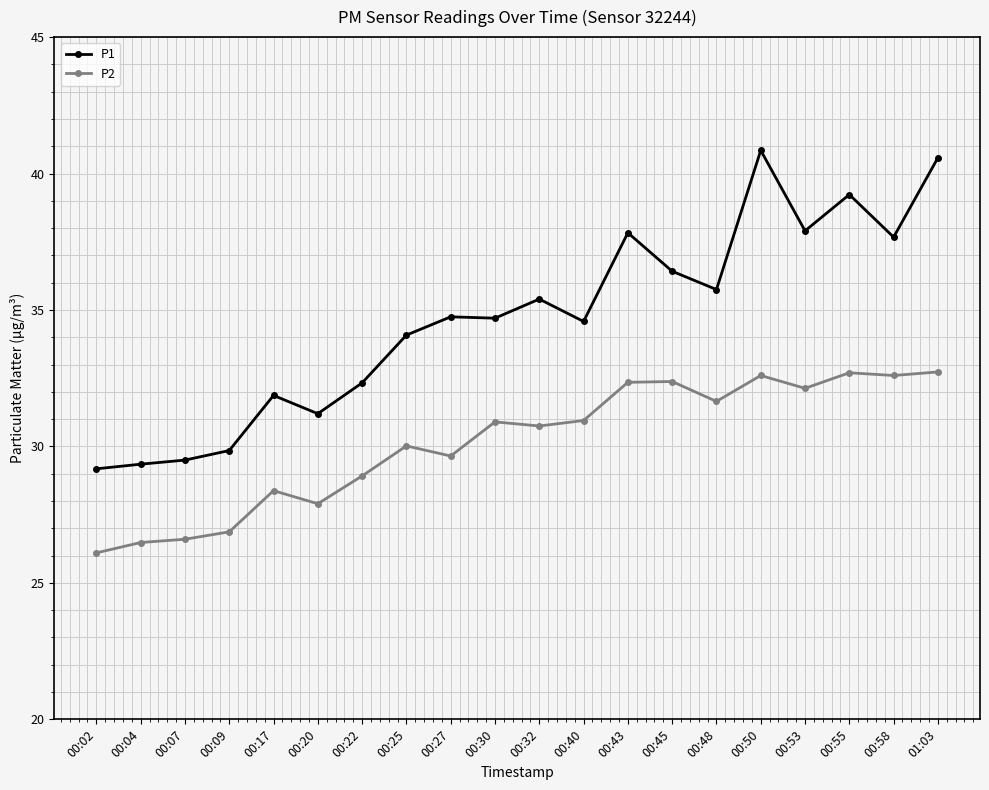

True or false: P2 has more than 1 points higher than both neighbors.

True